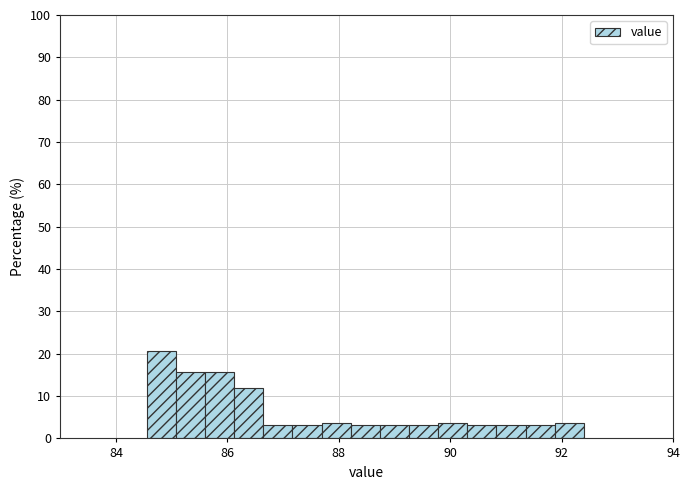

Read against the x-axis, roughly where is the centre of the tallest bar?

84.8